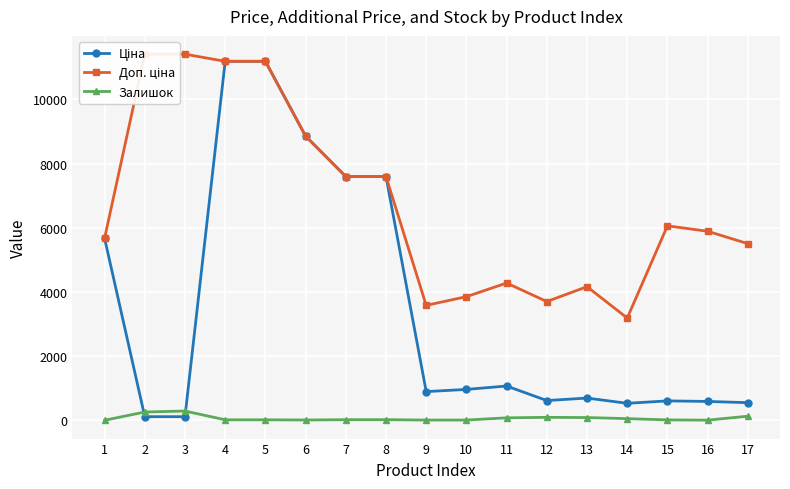

What is the difference between the Доп. ціна values at 7 and 10?

3742.5